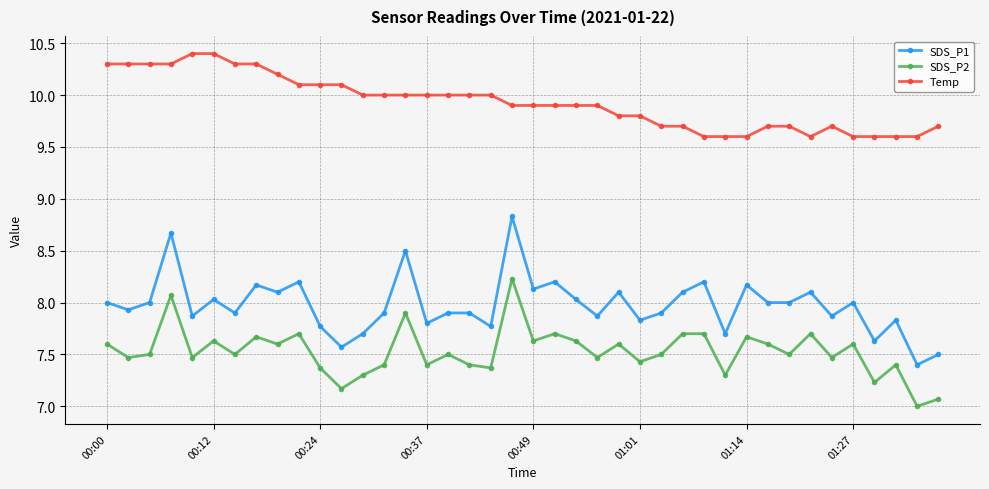

True or false: SDS_P1 and Temp cross at least once.

False